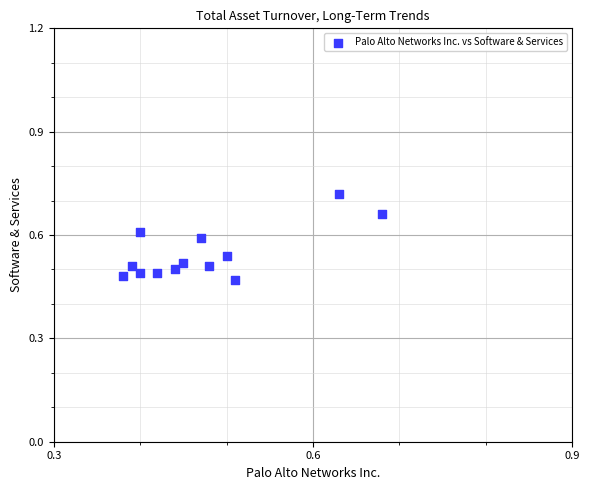

What is the range of X values (max minus min)?

0.3